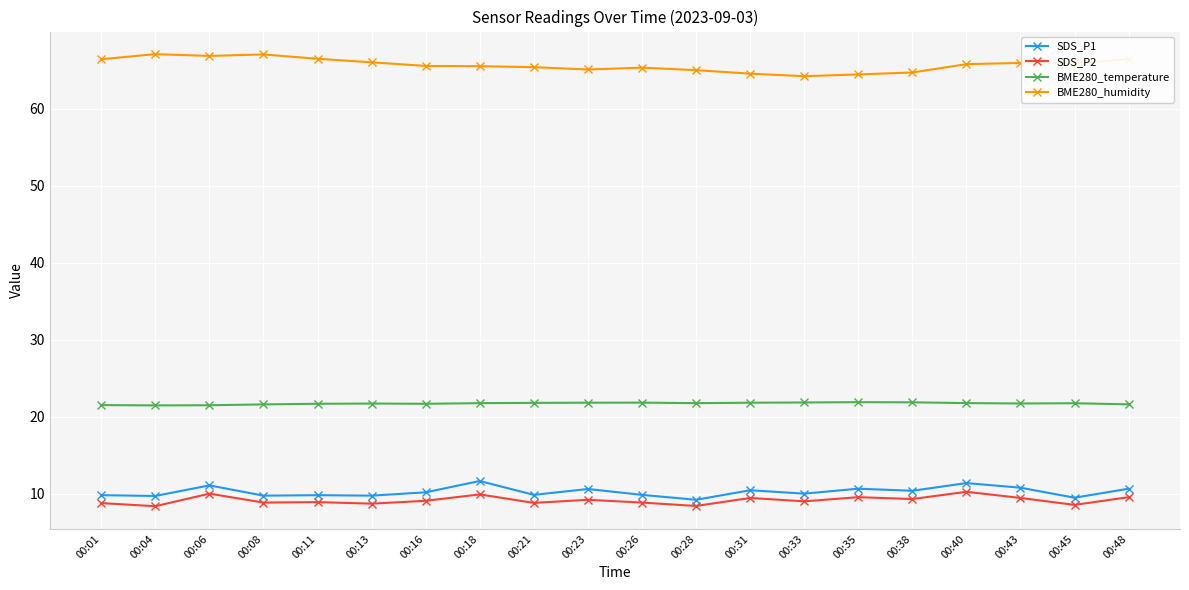

True or false: SDS_P2 and BME280_temperature intersect in this chart.

False